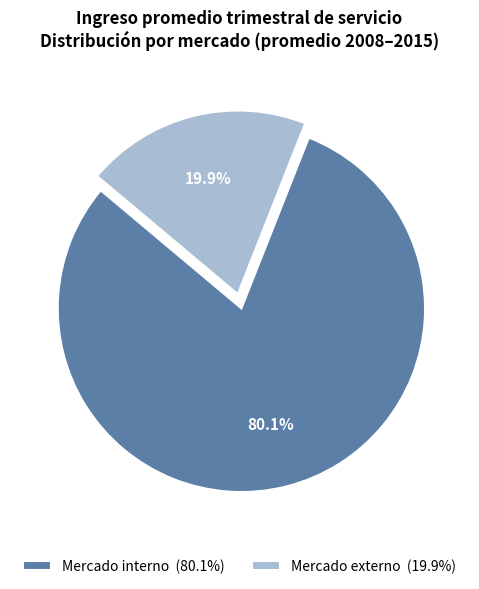

To the nearest percent, what percentage of the pie is Mercado externo?

20%